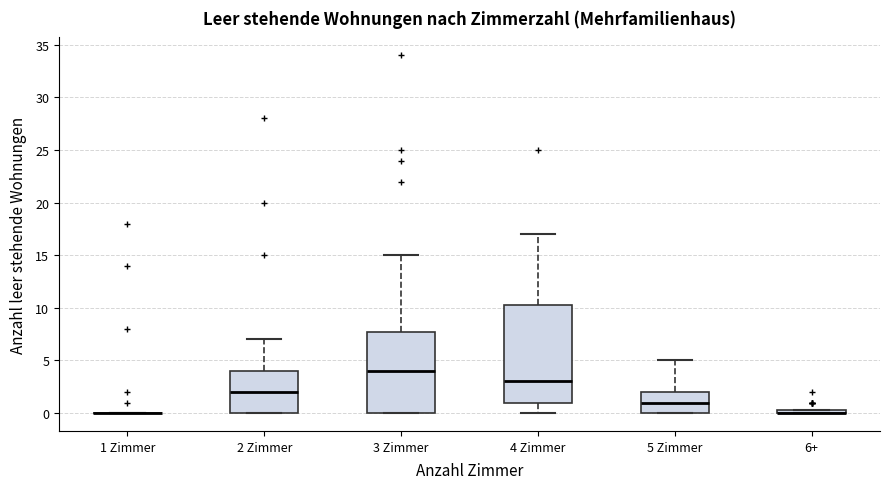

Where is the upper edge of the box for 2 Zimmer on the y-axis? The values are not printed on the chart, so give them approximately, as read against the axis.

4.0